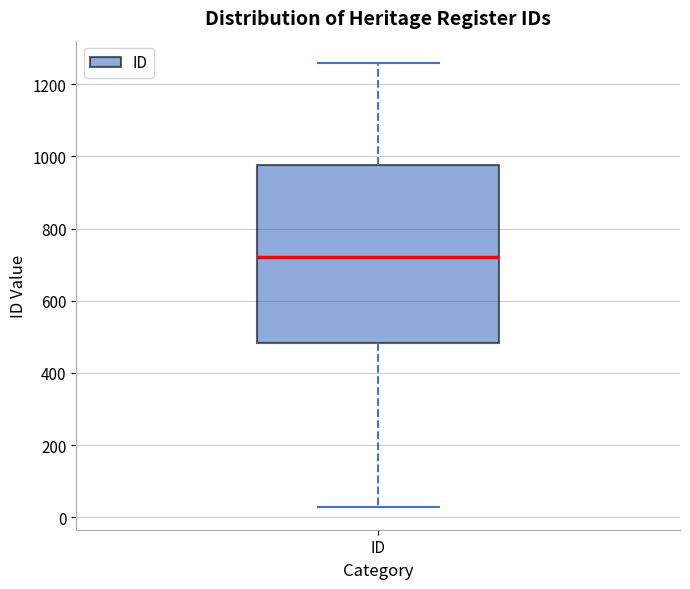

Transcribe this box plot: give where the median line is, the range the box spans, and where the two whiskers end, as read against the y-axis. The values are not printed on the chart, so give them approximately, as read against the axis.

median 720, box 480 to 980, whiskers 20 to 1260